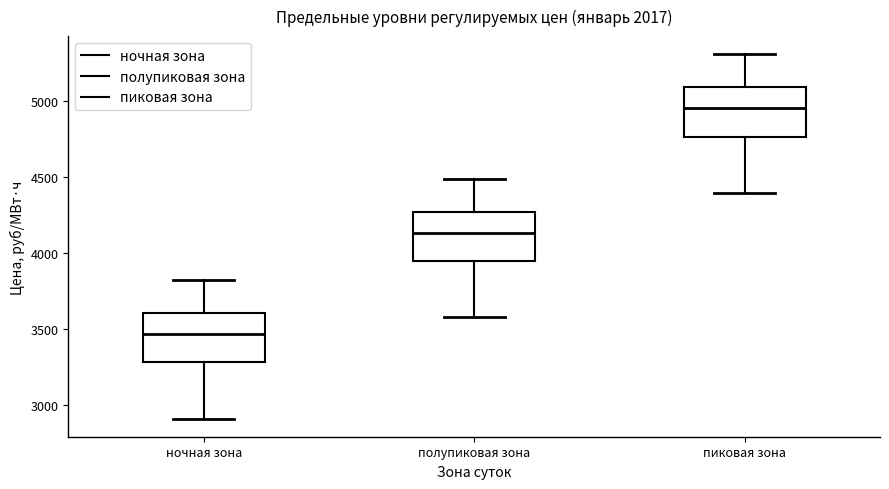

Which box's median line is the lowest?

ночная зона